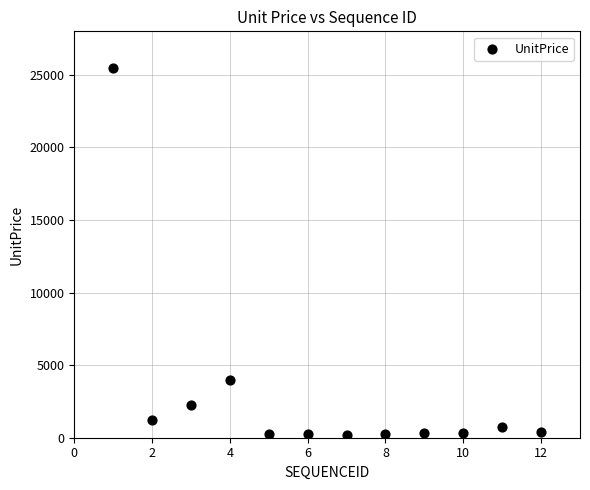

What is the average Y value?

2967